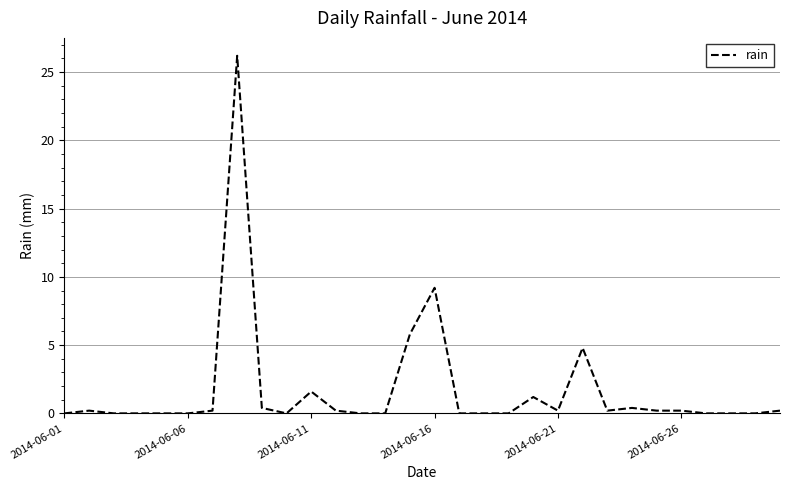

What is the maximum value shown in the chart?

26.2